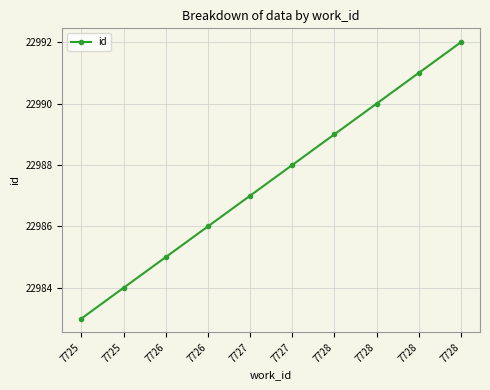

At which category does the chart reach its peak across all series?

7728